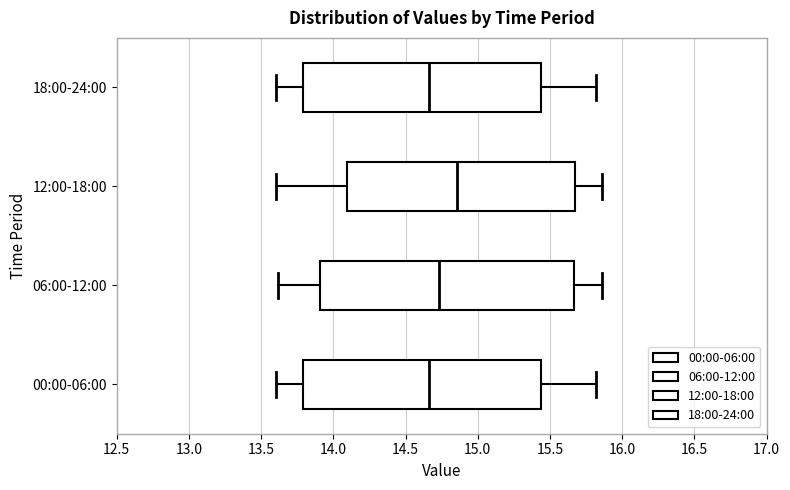

Which box is the widest, from its left edge to its right edge?

06:00-12:00